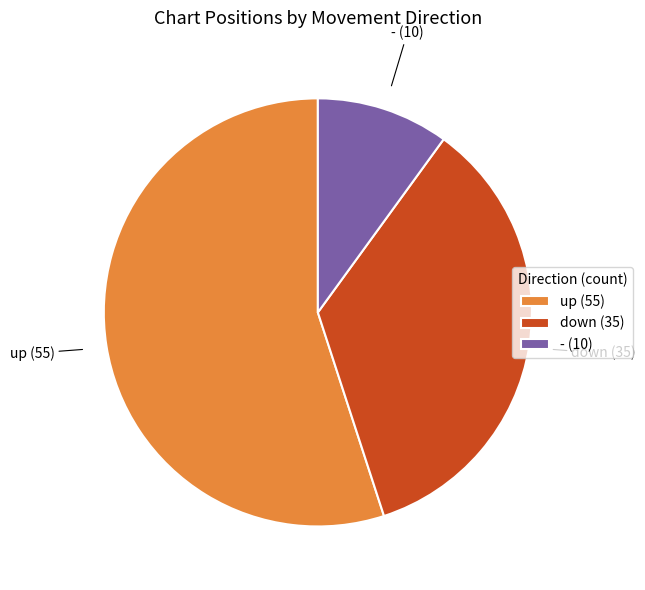

What is the majority slice?

up